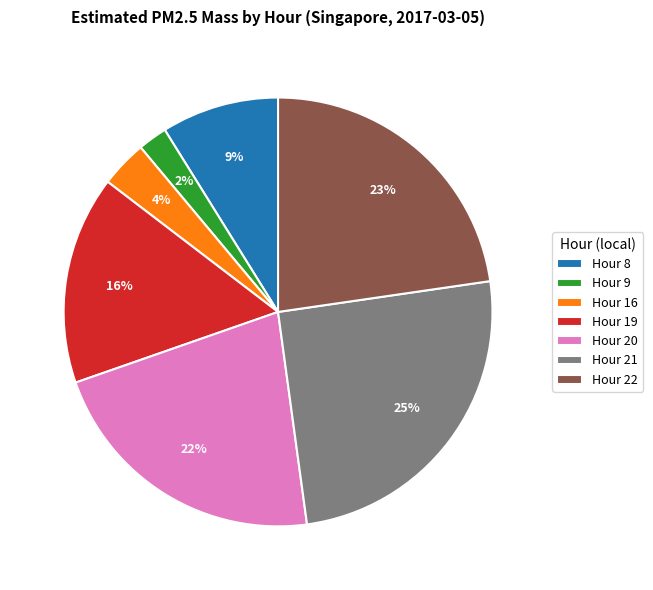

The Hour 20 slice represents 22% of the pie. True or false?

True